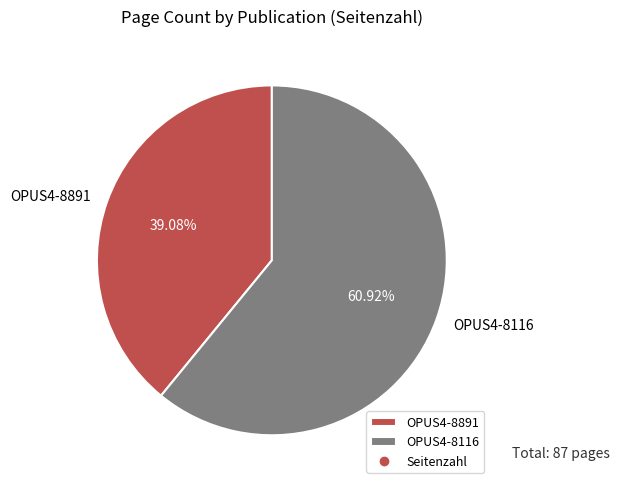

How many slices are in this pie chart?

2